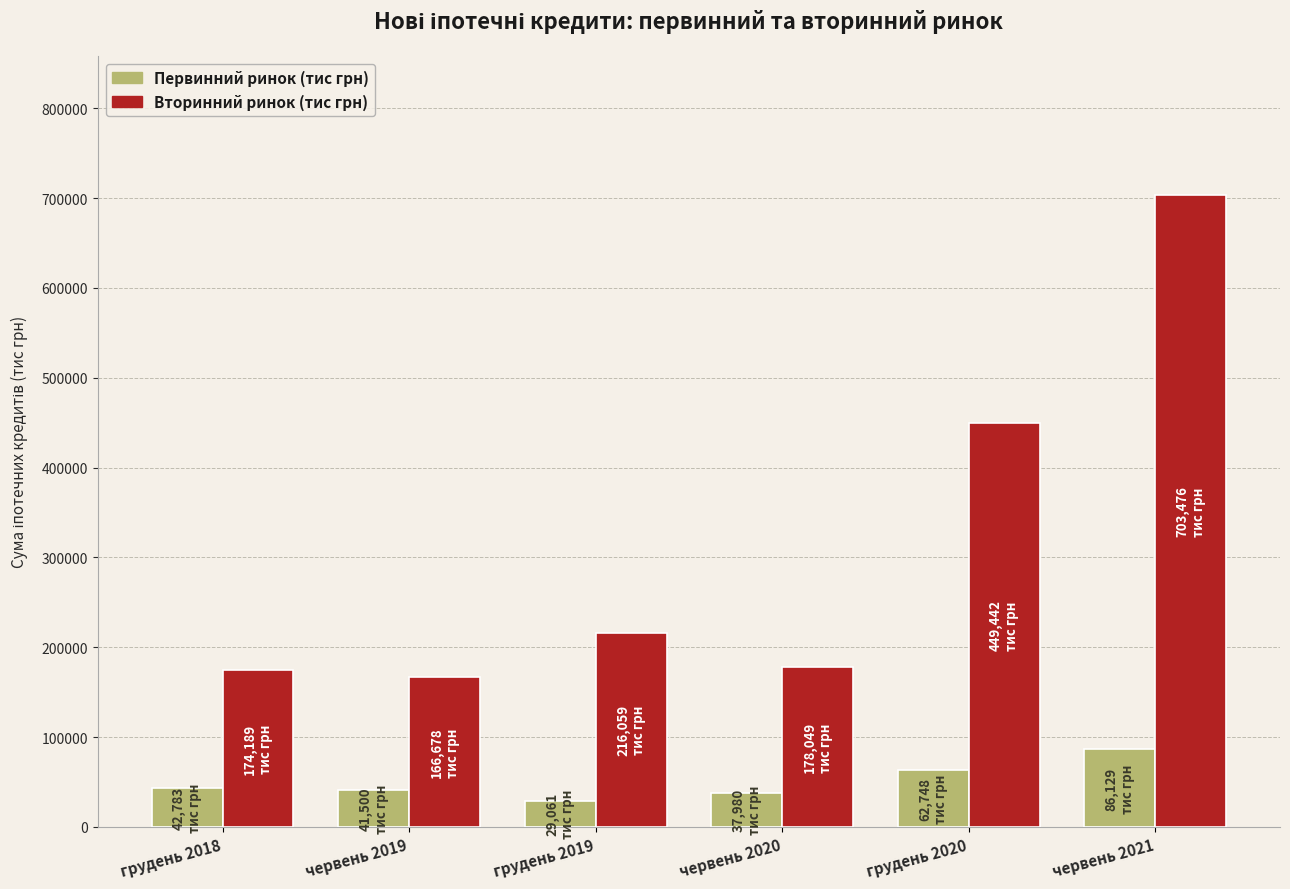

Which series has the widest spread of values?

Вторинний ринок (тис грн)